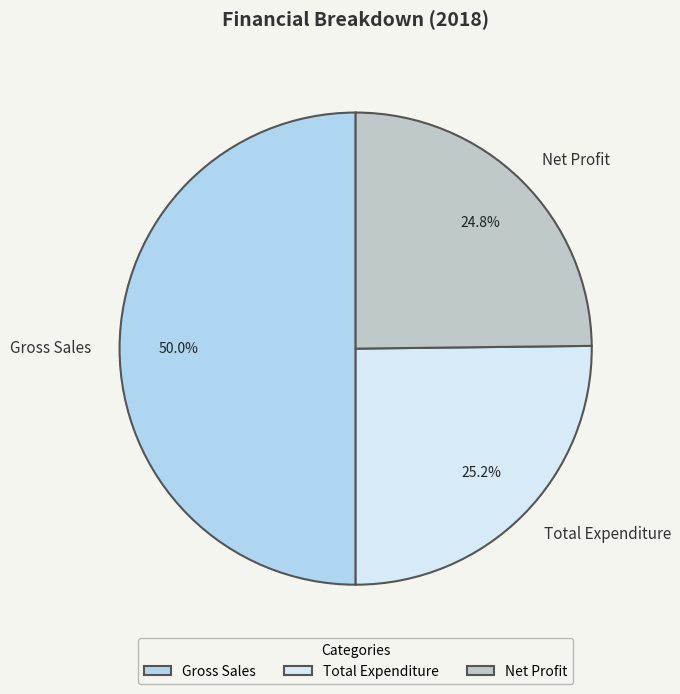

What is the largest slice in the pie chart?

Gross Sales